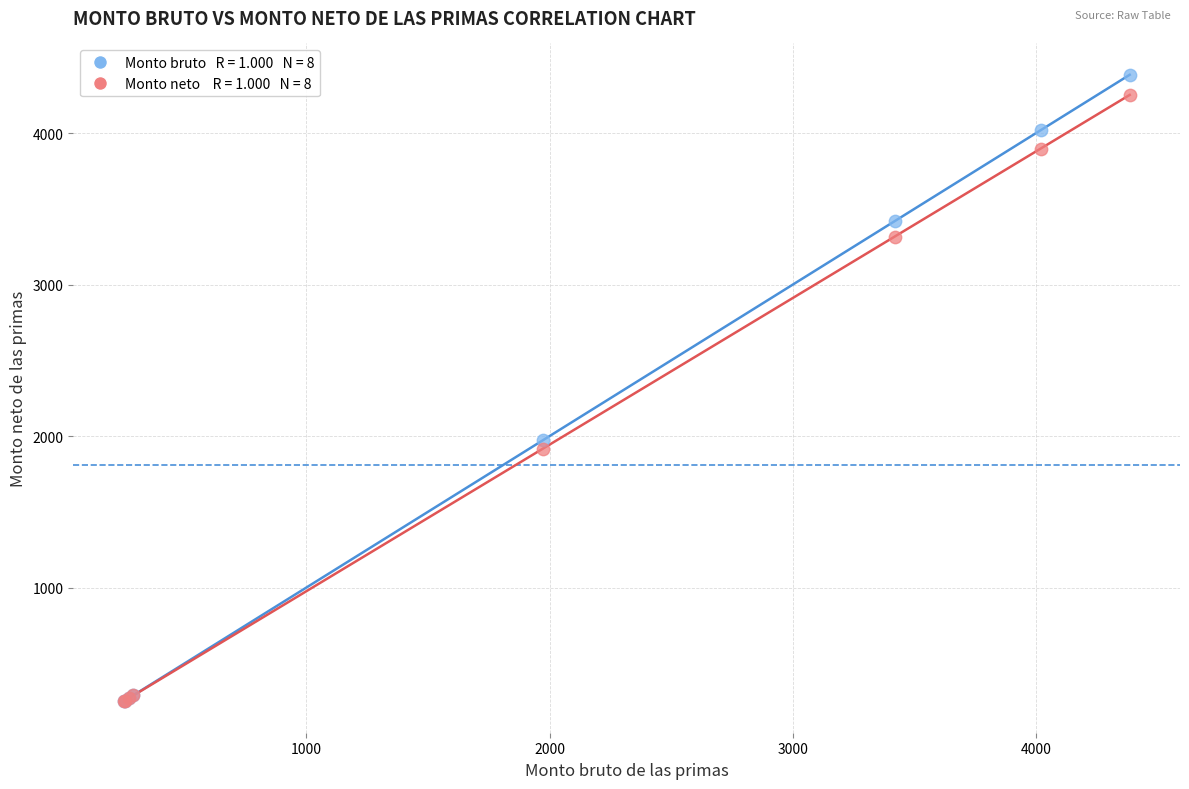

Across all series, what Y value is closest to 2317?

1975.3